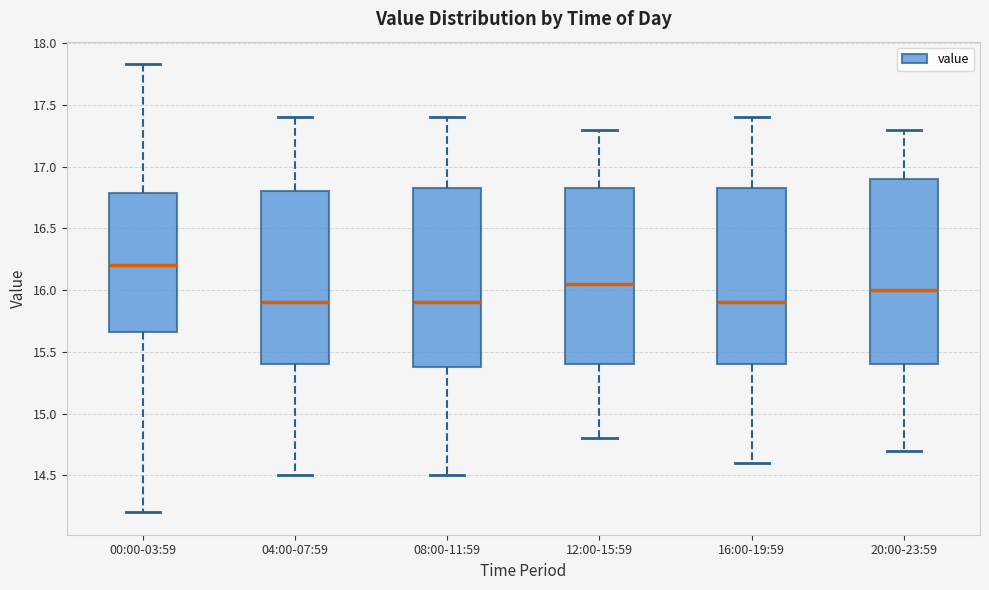

Reading left to right, transcribe this box plot: for each box, give where its median line is, the range the box spans, and where its two whiskers end, as read against the y-axis. The values are not printed on the chart, so give them approximately, as read against the axis.

00:00-03:59: median 16.20, box 15.65 to 16.80, whiskers 14.20 to 17.85
04:00-07:59: median 15.90, box 15.40 to 16.80, whiskers 14.50 to 17.40
08:00-11:59: median 15.90, box 15.40 to 16.85, whiskers 14.50 to 17.40
12:00-15:59: median 16.05, box 15.40 to 16.85, whiskers 14.80 to 17.30
16:00-19:59: median 15.90, box 15.40 to 16.85, whiskers 14.60 to 17.40
20:00-23:59: median 16.00, box 15.40 to 16.90, whiskers 14.70 to 17.30